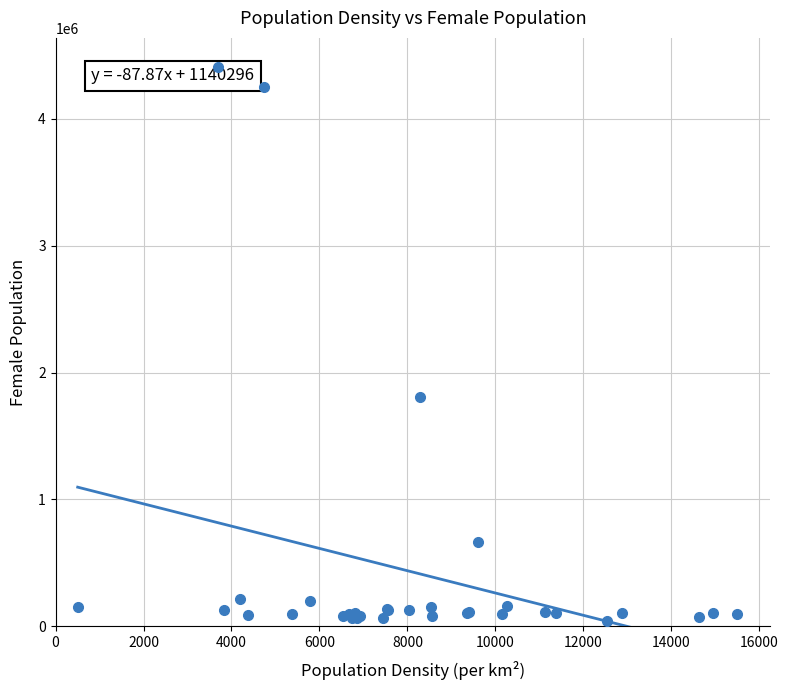

What Y value in the scatter plot is closest to 2225477?

1803164